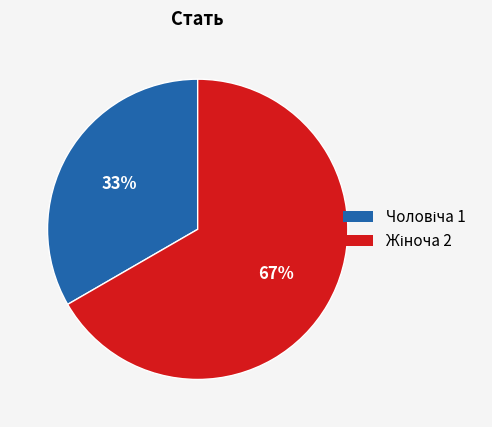

To the nearest percent, what is the average slice percentage?

50%